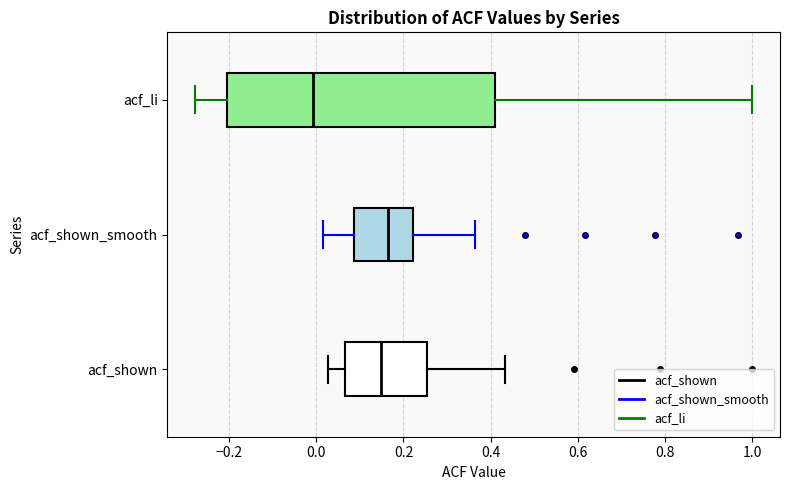

Reading bottom to top, transcribe this box plot: for each box, give where its median line is, the range the box spans, and where its two whiskers end, as read against the x-axis. The values are not printed on the chart, so give them approximately, as read against the axis.

acf_shown: median 0.14, box 0.06 to 0.26, whiskers 0.02 to 0.44
acf_shown_smooth: median 0.16, box 0.08 to 0.22, whiskers 0.02 to 0.36
acf_li: median 0.00, box -0.20 to 0.40, whiskers -0.28 to 1.00